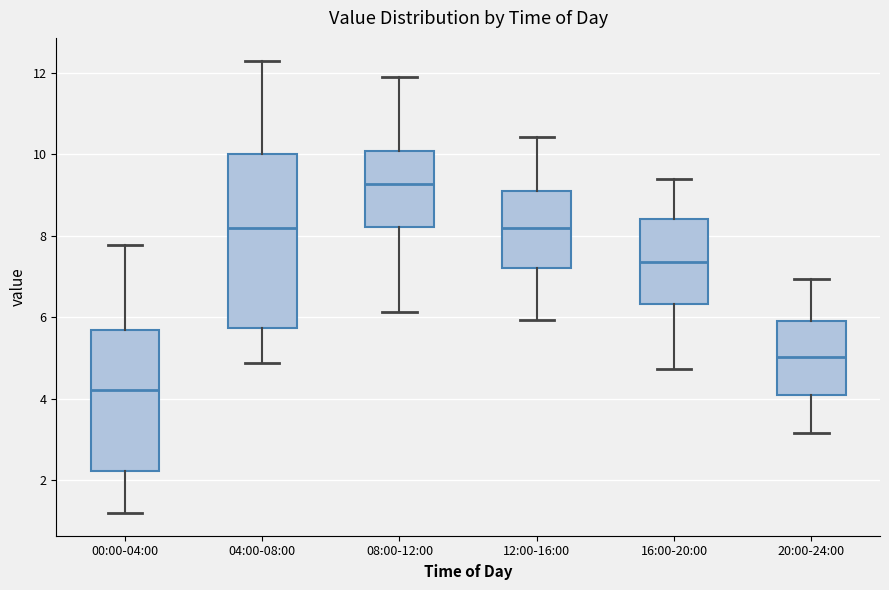

Comparing the boxes themselves (not the whiskers), which one is the tallest?

04:00-08:00